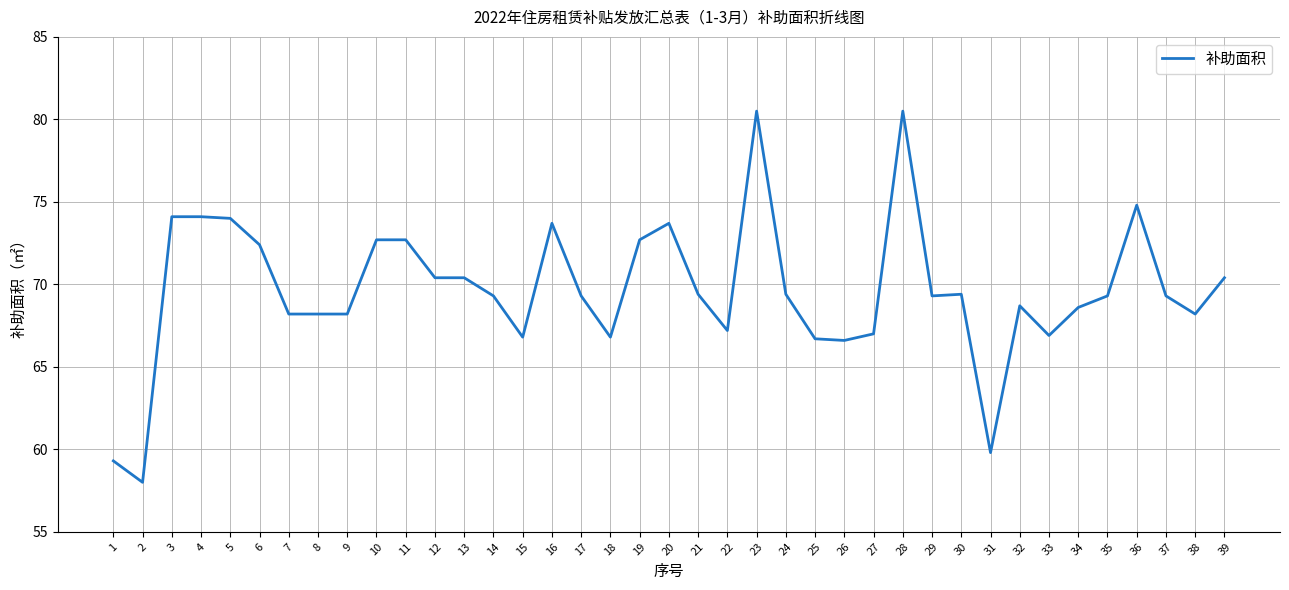

What is the greatest value displayed?

80.5